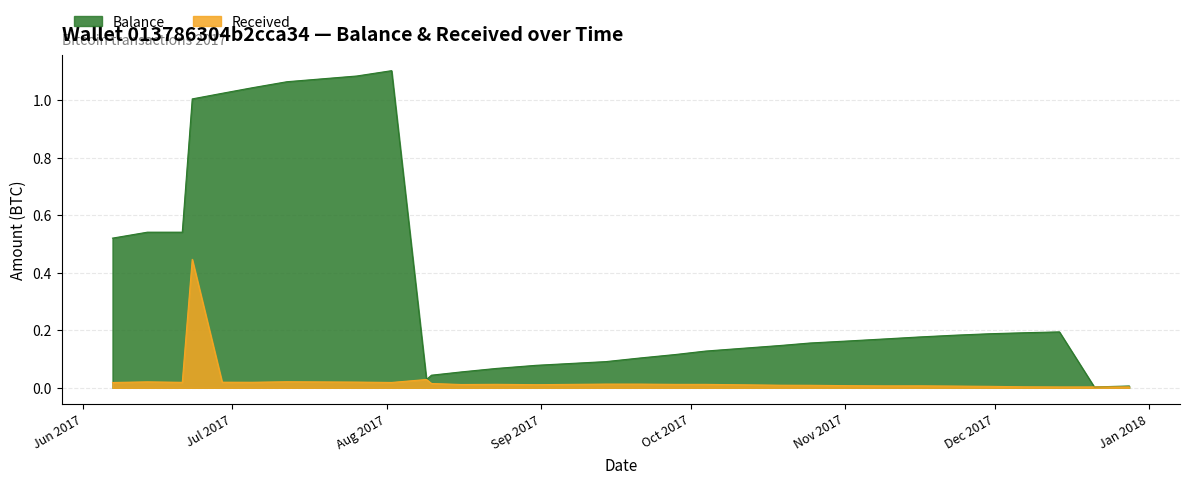

True or false: Balance and Received intersect in this chart.

False